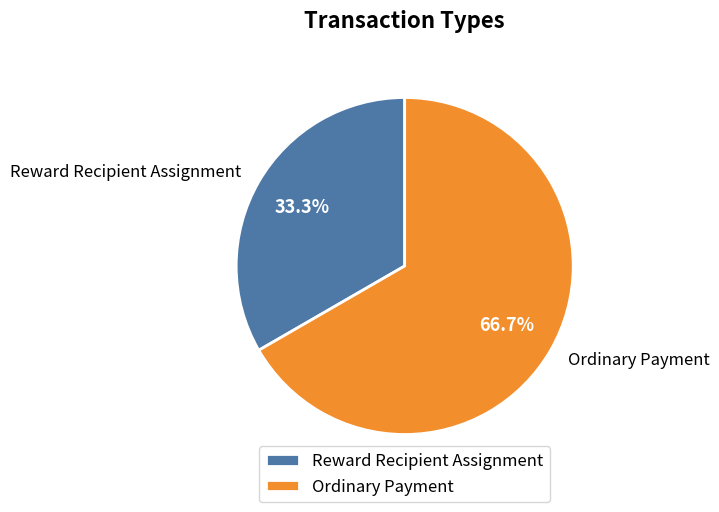

Combined, what portion of the pie is Reward Recipient Assignment and Ordinary Payment?

100.0%